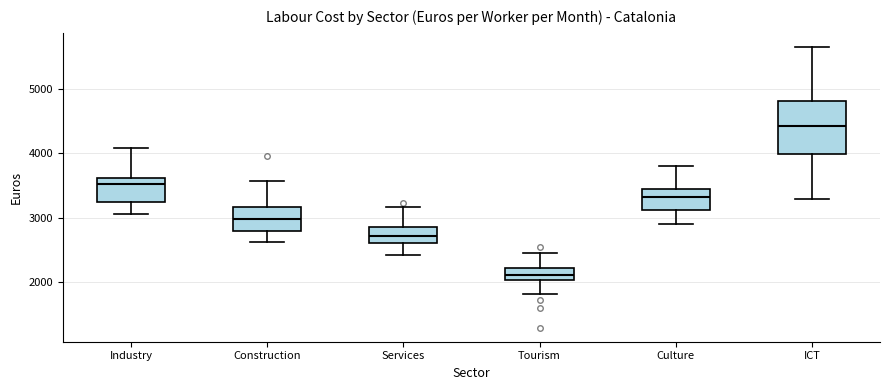

Where does the lower whisker of the box for ICT end on the y-axis? The values are not printed on the chart, so give them approximately, as read against the axis.

3300